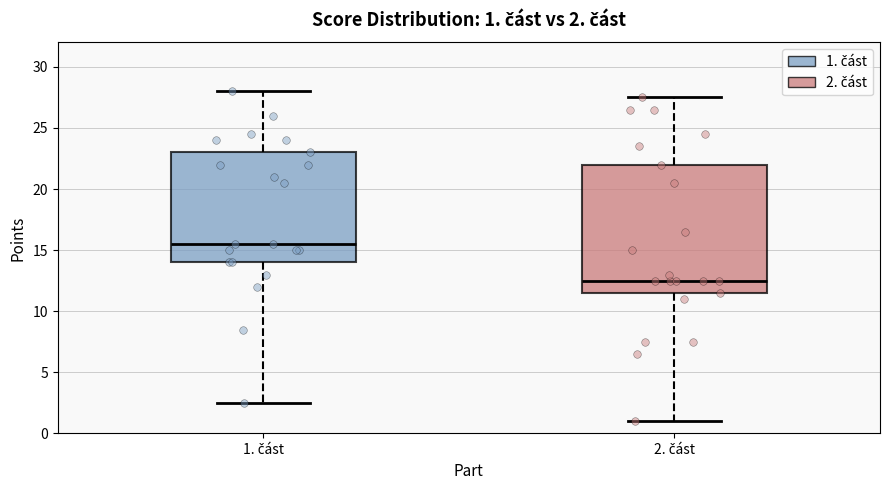

Which box's median line is the highest?

1. část